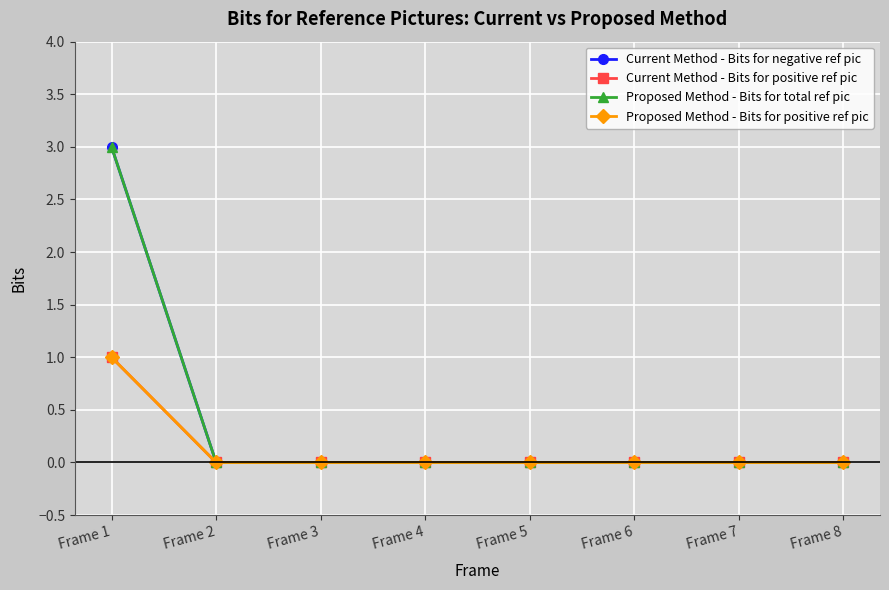

True or false: Proposed Method - Bits for positive ref pic has a value of -1 at Frame 3.

False